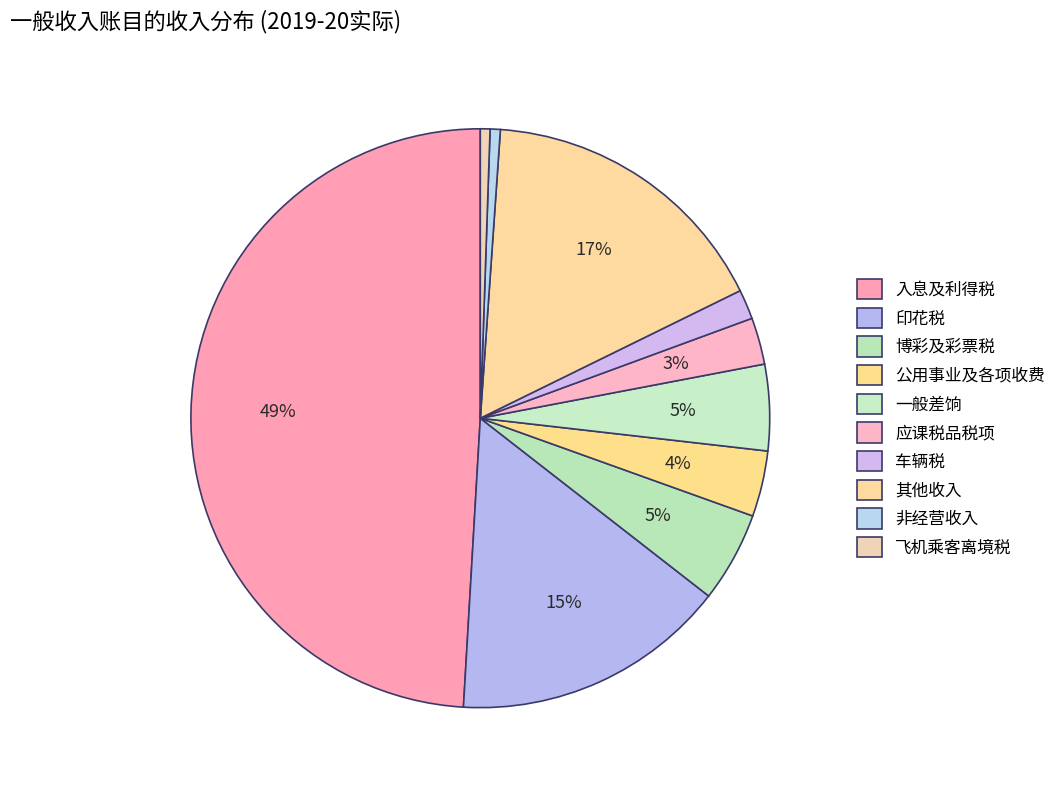

To the nearest percent, what is the average slice percentage?

10%